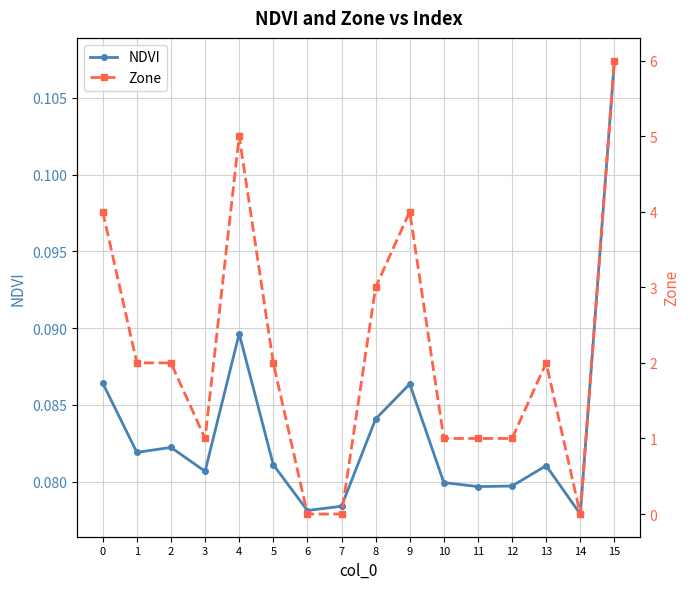

The value of Zone at 4 is 5.0. True or false?

True